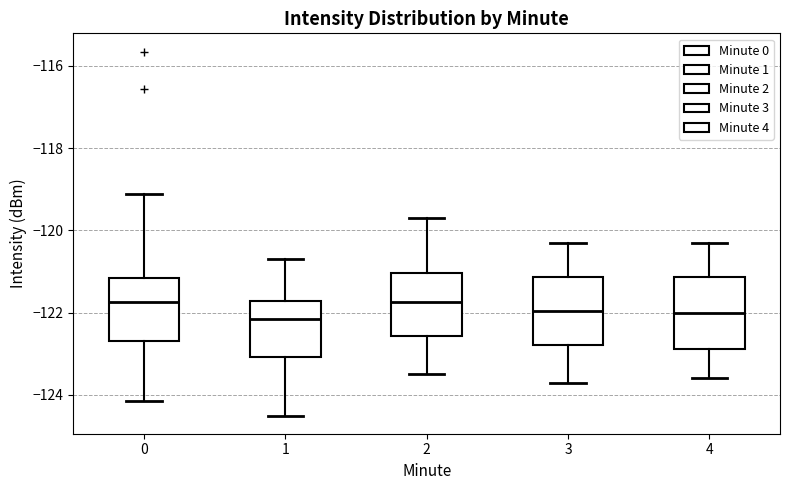

Reading left to right, read every box against the y-axis: the position of its median line, the range the box covers, and the ends of its whiskers. The values are not printed on the chart, so give them approximately, as read against the axis.

0: median -121.8, box -122.6 to -121.2, whiskers -124.2 to -119.2
1: median -122.2, box -123.0 to -121.8, whiskers -124.6 to -120.6
2: median -121.8, box -122.6 to -121.0, whiskers -123.4 to -119.6
3: median -122.0, box -122.8 to -121.2, whiskers -123.6 to -120.2
4: median -122.0, box -122.8 to -121.2, whiskers -123.6 to -120.2